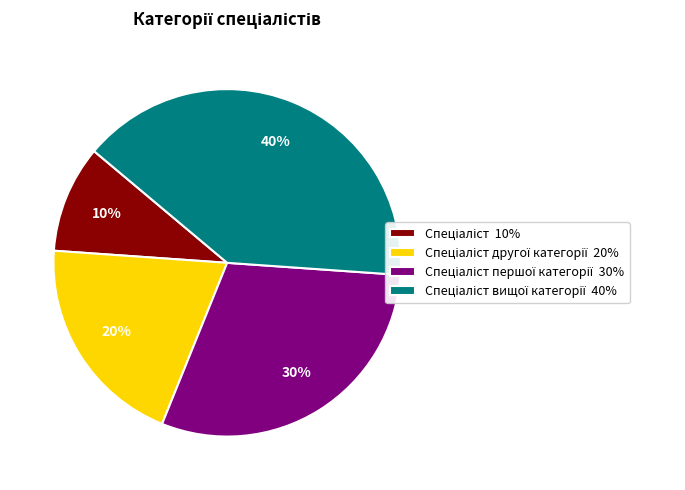

Is there a majority slice in this chart?

No